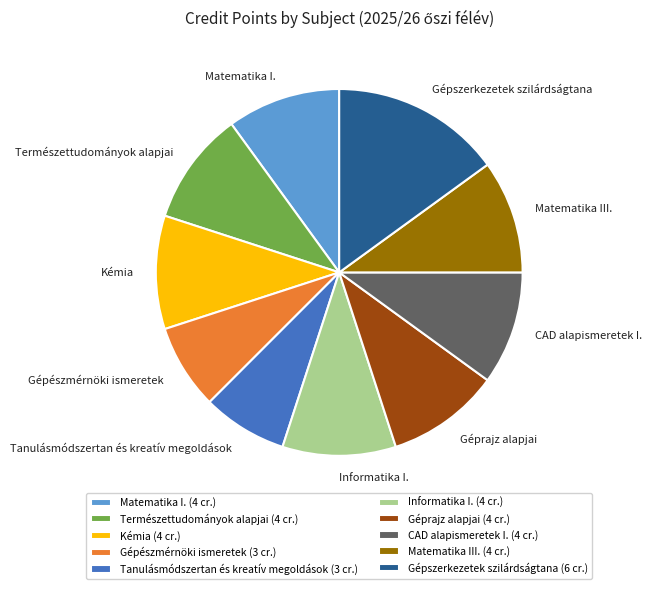

Between Gépészmérnöki ismeretek and Természettudományok alapjai, which is larger?

Természettudományok alapjai